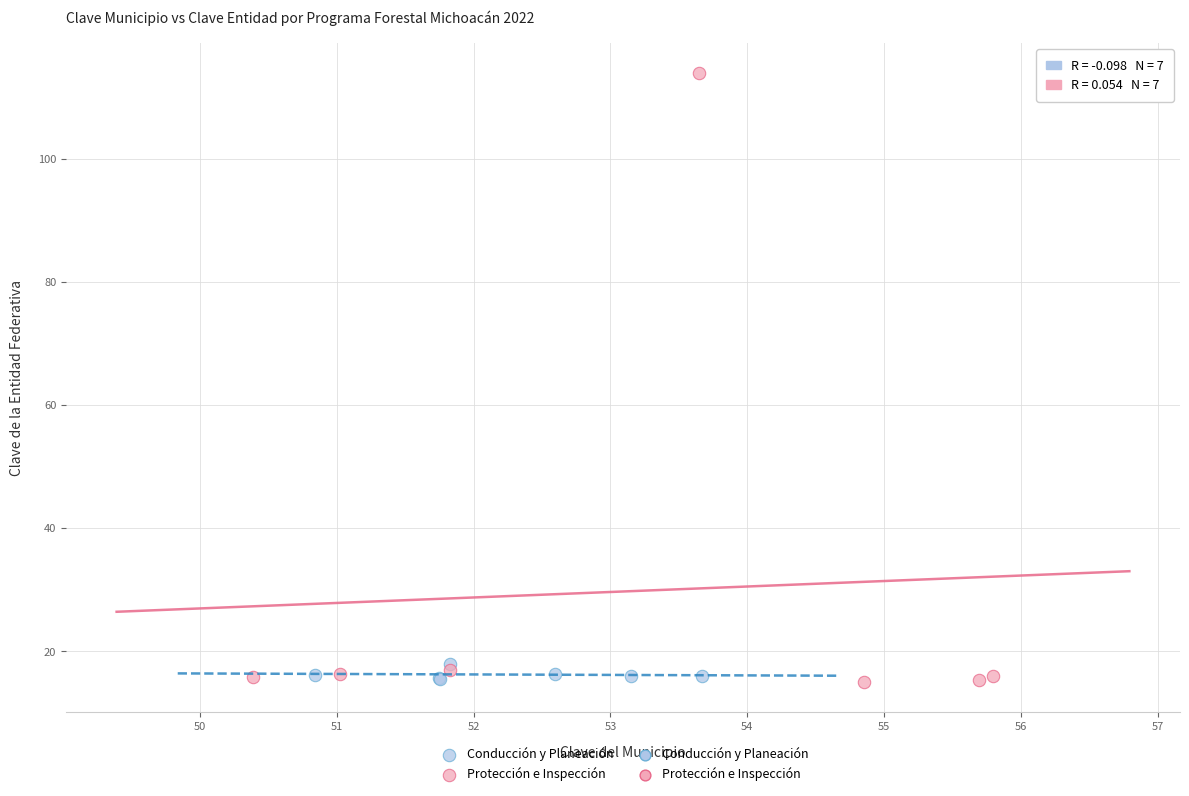

Which series reaches the maximum Y coordinate?

Protección e Inspección